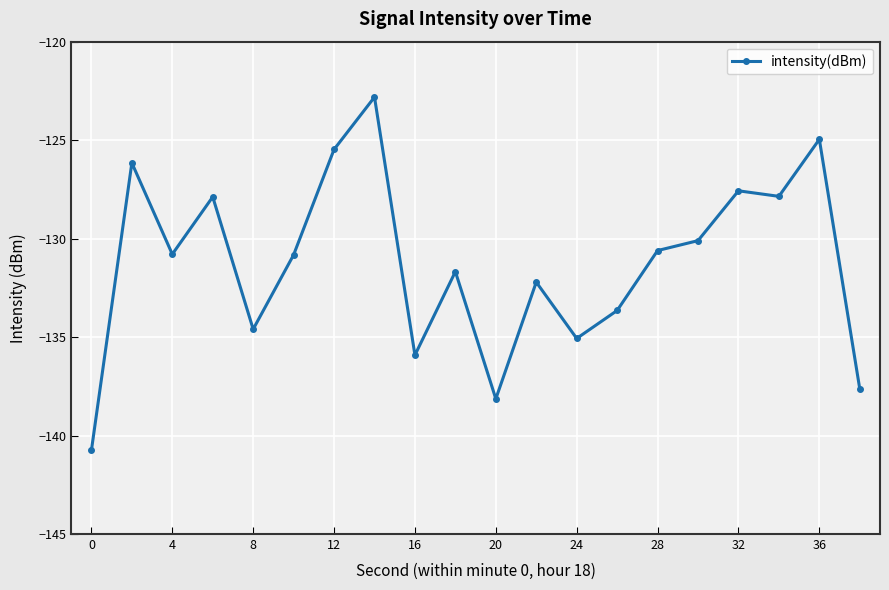

Count the number of values greater than -130.

7